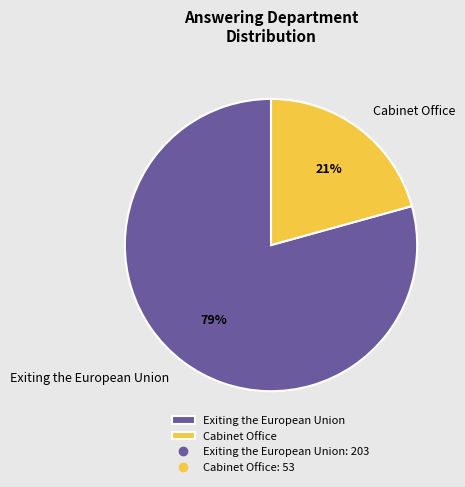

To the nearest percent, what percentage of the pie is Cabinet Office?

21%